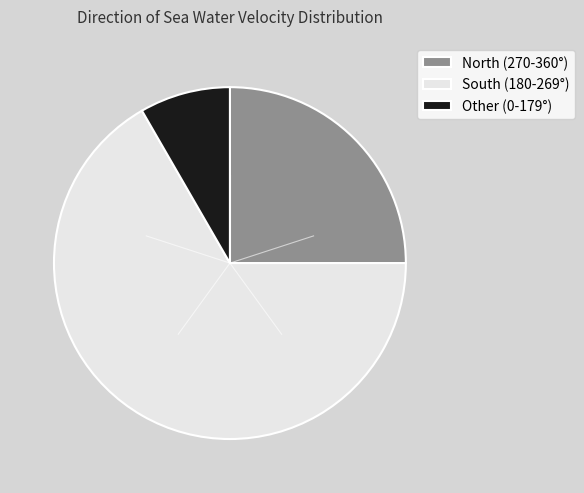

Combined, do South (180-269°) and North (270-360°) account for over 50%?

Yes